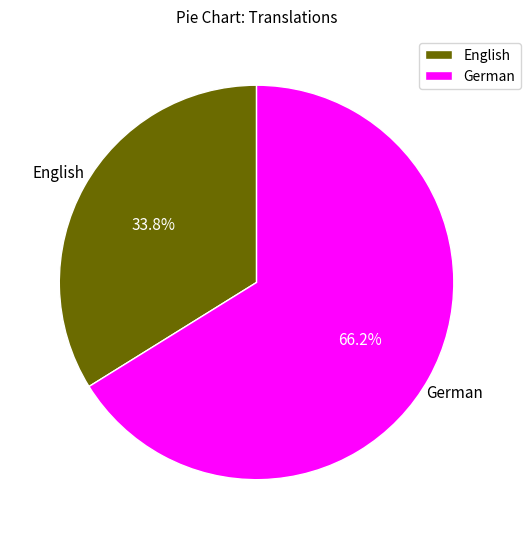

Rank the categories by value from lowest to highest.

English, German